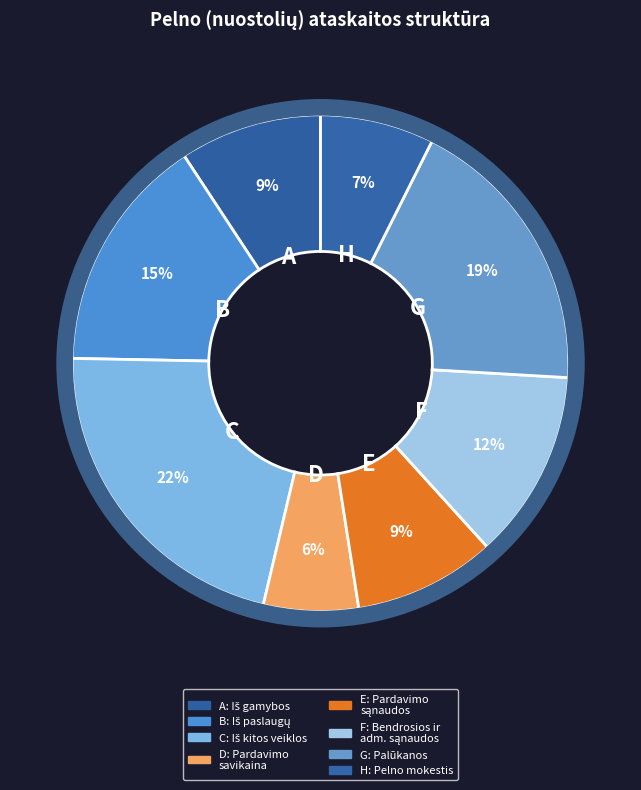

Does any single category account for the majority?

No